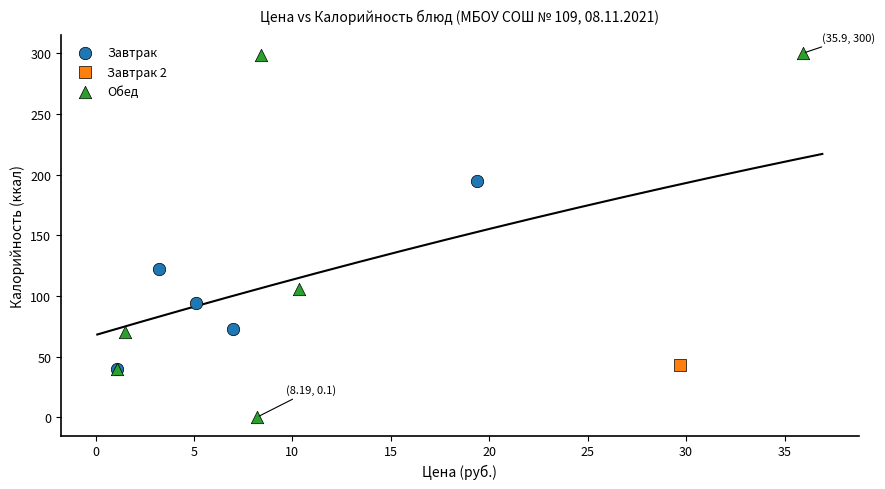

Which series reaches the maximum Y coordinate?

Обед